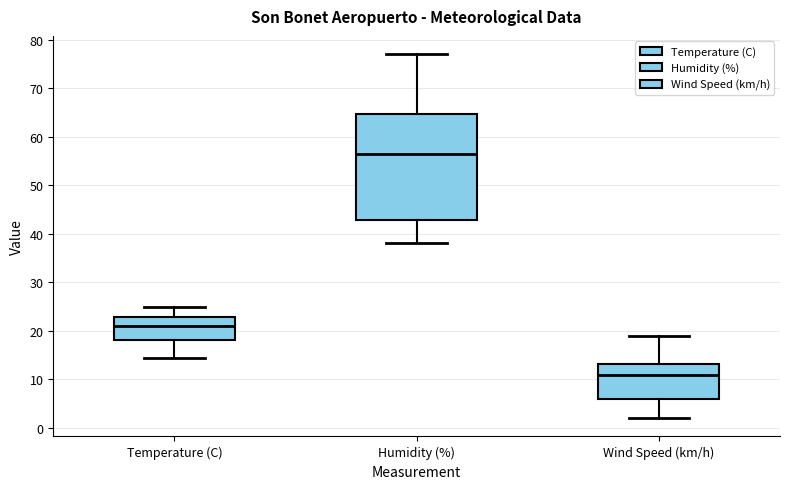

Reading left to right, read every box against the y-axis: the position of its median line, the range the box covers, and the ends of its whiskers. The values are not printed on the chart, so give them approximately, as read against the axis.

Temperature (C): median 21, box 18 to 23, whiskers 15 to 25
Humidity (%): median 57, box 43 to 65, whiskers 38 to 77
Wind Speed (km/h): median 11, box 6 to 13, whiskers 2 to 19